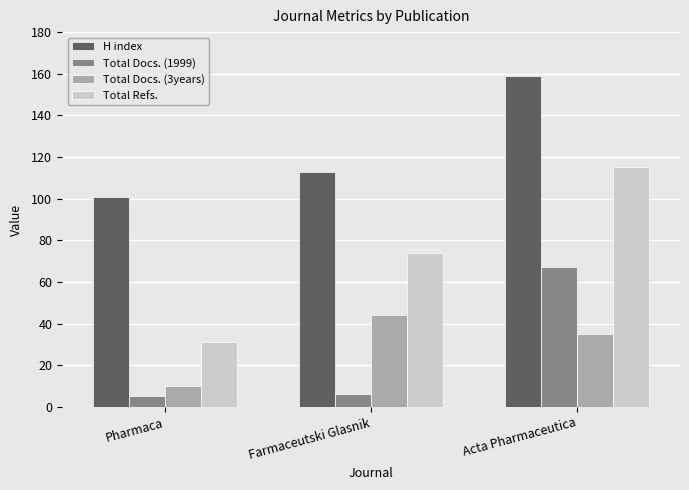

At Acta Pharmaceutica, list the series in order from largest to smallest.

H index, Total Refs., Total Docs. (1999), Total Docs. (3years)